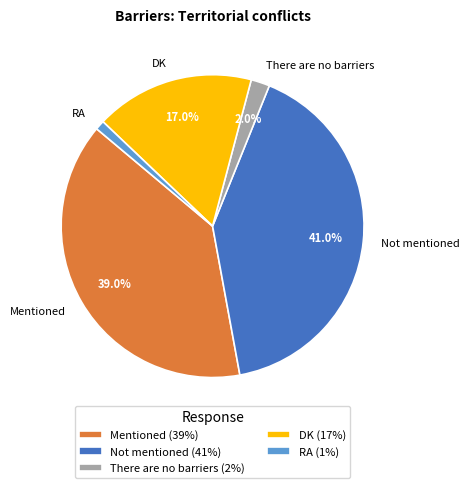

To the nearest percent, what is the difference between the Not mentioned and RA slice percentages?

40%